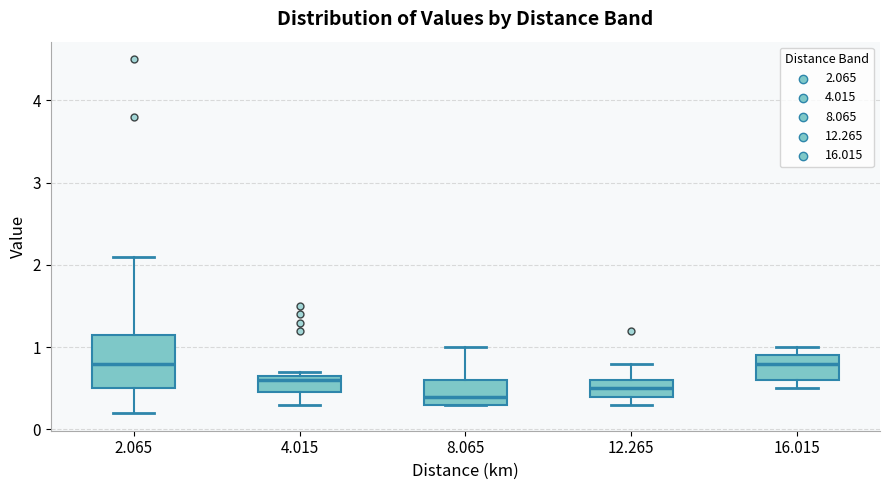

Reading left to right, transcribe this box plot: for each box, give where its median line is, the range the box spans, and where its two whiskers end, as read against the y-axis. The values are not printed on the chart, so give them approximately, as read against the axis.

2.065: median 0.8, box 0.5 to 1.2, whiskers 0.2 to 2.1
4.015: median 0.6, box 0.5 to 0.7, whiskers 0.3 to 0.7 (just above the box's upper edge)
8.065: median 0.4, box 0.3 to 0.6, whiskers 0.3 to 1.0
12.265: median 0.5, box 0.4 to 0.6, whiskers 0.3 to 0.8
16.015: median 0.8, box 0.6 to 0.9, whiskers 0.5 to 1.0